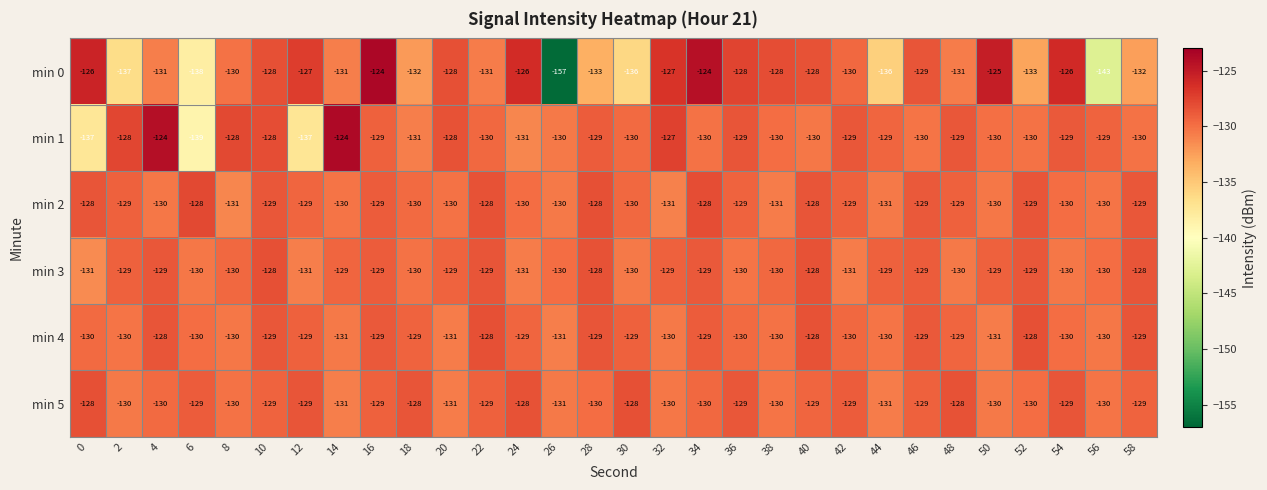

What is the sum of the min 0 values at 20 and 30?

-264